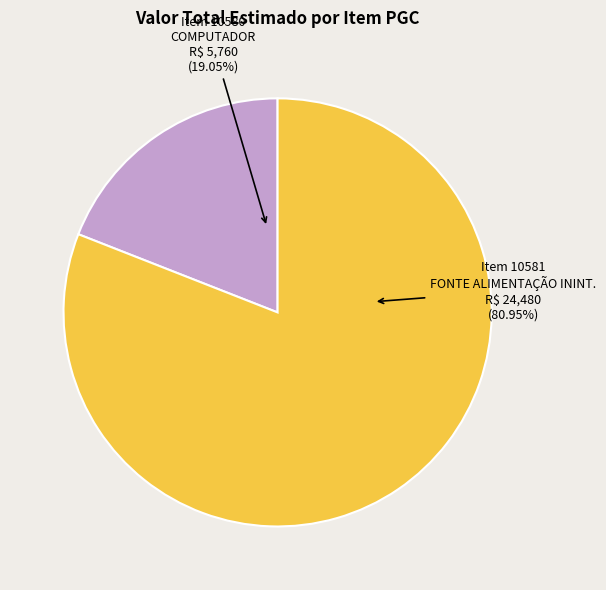

Which has a higher value, Item 10580 or Item 10581?

Item 10581